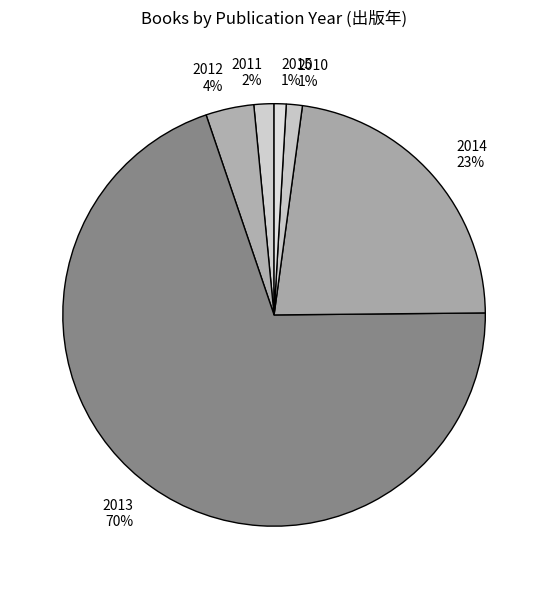

The 2014 23% slice represents 33% of the pie. True or false?

False